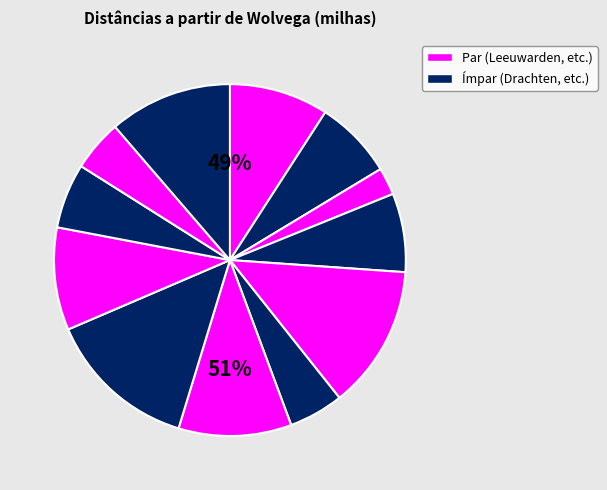

Rank the categories by value from lowest to highest.

Heerenveen, Joure, Lemmer, Gorredijk, Drachten, Sneek, Leeuwarden, Bolsward, Burgum, Buitenpost, Harlingen, Dokkum